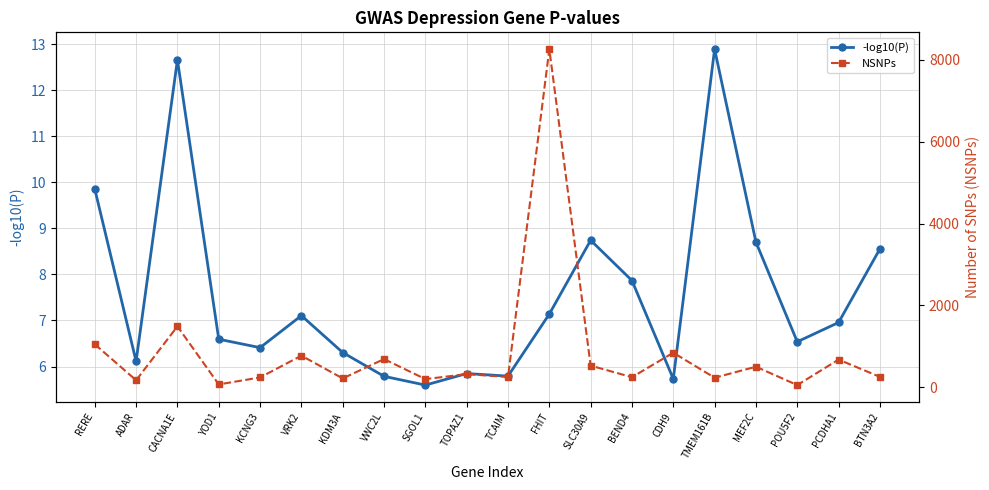

What is the lowest value of the -log10(P) series?

5.6